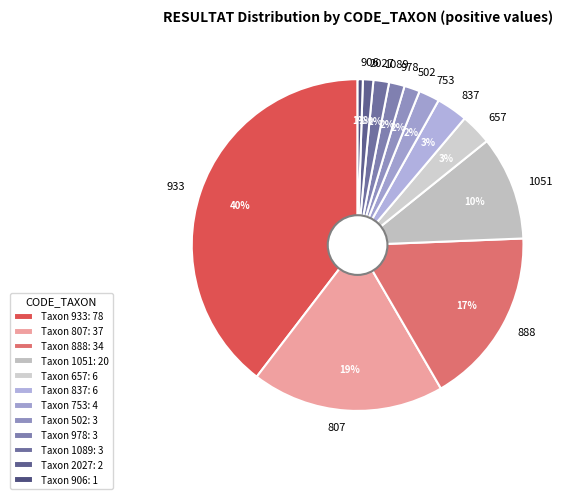

What percentage is the 1089 slice, to the nearest percent?

2%